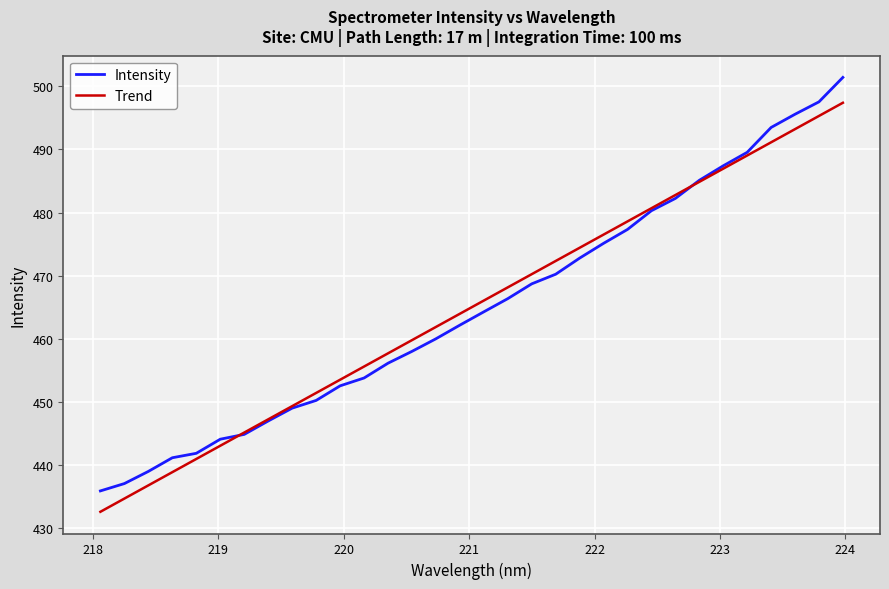

Reading left to right, transcribe all the data shown in this chart.

Intensity: 435.9	437.0	438.9	441.1	441.8	444.1	444.8	446.9	449.0	450.2	452.5	453.8	456.1	458.0	460.0	462.1	464.3	466.3	468.7	470.2	472.8	475.1	477.3	480.3	482.2	485.1	487.4	489.5	493.5	495.6	497.5	501.4
Trend: 432.5	434.6	436.7	438.8	440.9	443.0	445.1	447.2	449.3	451.4	453.5	455.6	457.7	459.8	461.9	463.9	466.0	468.1	470.2	472.3	474.4	476.5	478.6	480.7	482.8	484.9	487.0	489.0	491.1	493.2	495.3	497.4